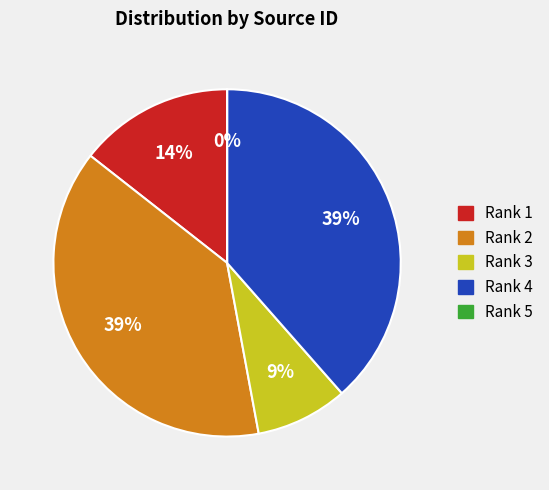

Combined, do Rank 2 and Rank 4 account for over 50%?

Yes